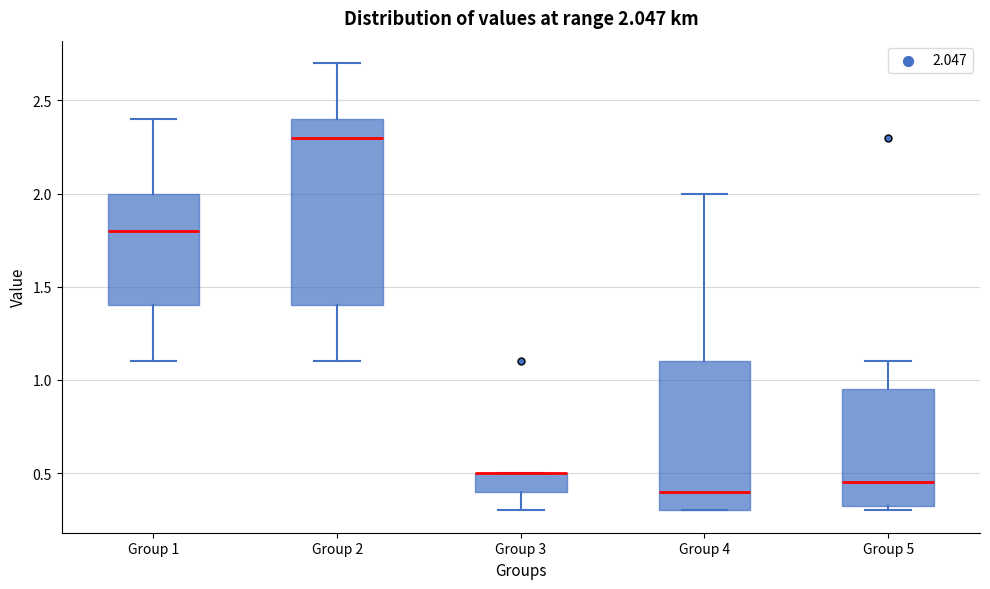

Which box is the tallest, from its lower edge to its upper edge?

Group 2